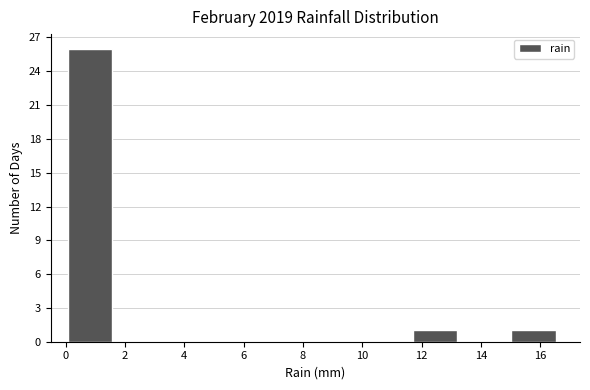

Reading left to right, transcribe this chart: for each bar, give the range it covers on the x-axis and its height. Neither the bar edges nor the heights are printed on the chart, so give them approximately, as read against the axes.

0.00 to 1.66: 26
1.66 to 3.32: 0
3.32 to 4.98: 0
4.98 to 6.64: 0
6.64 to 8.30: 0
8.30 to 9.96: 0
9.96 to 11.62: 0
11.62 to 13.28: 1
13.28 to 14.94: 0
14.94 to 16.60: 1